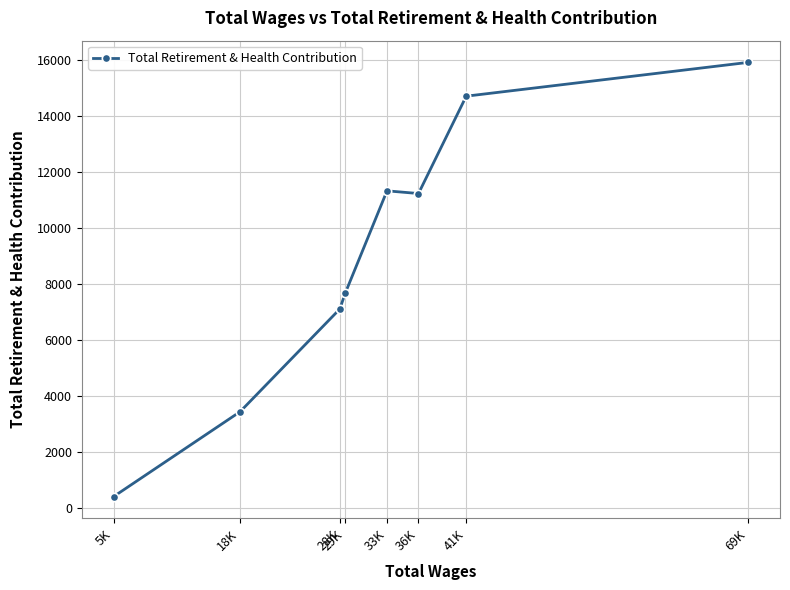

What position from the left is 18K?

2